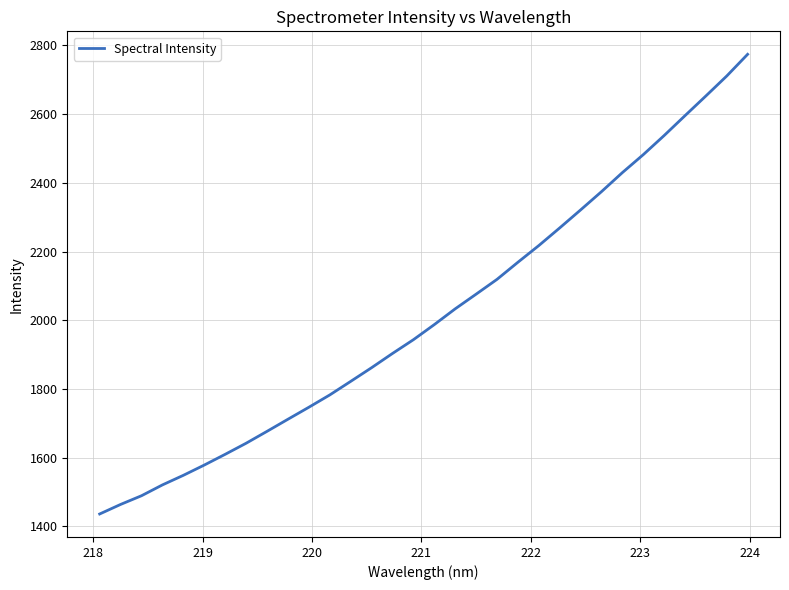

What is the greatest value displayed?

2773.9